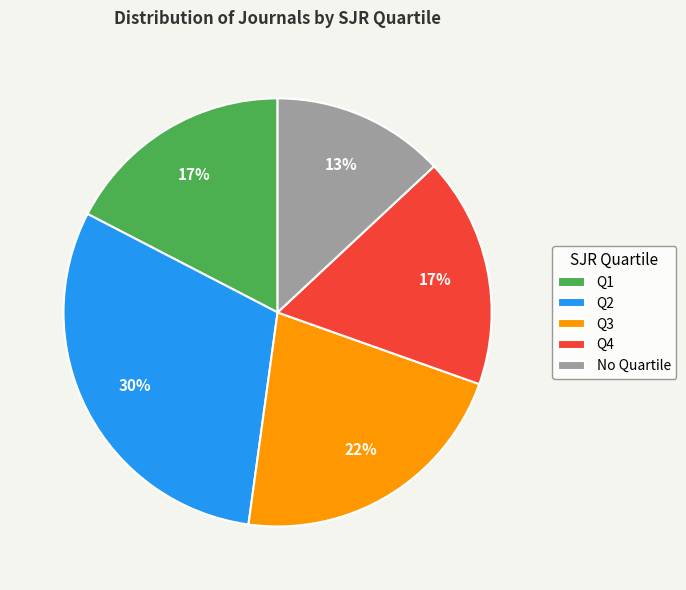

Count the number of slices in the pie.

5